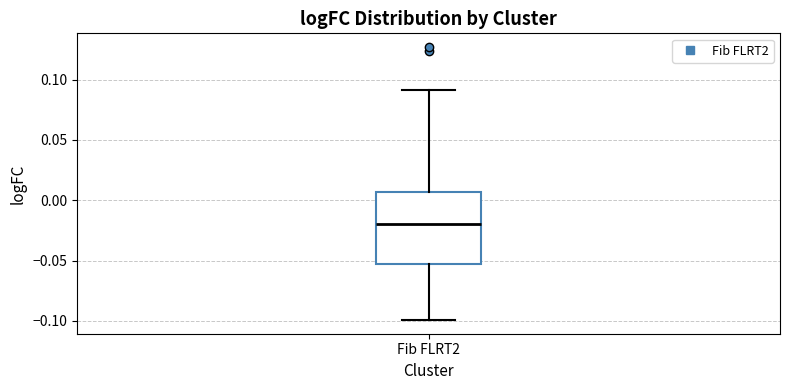

Transcribe this box plot: give where the median line is, the range the box spans, and where the two whiskers end, as read against the y-axis. The values are not printed on the chart, so give them approximately, as read against the axis.

median -0.020, box -0.055 to 0.005, whiskers -0.100 to 0.090